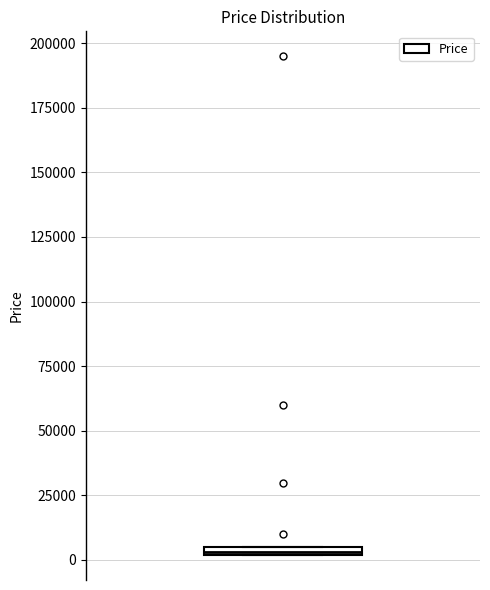

Where is the lower edge of the box on the y-axis? The values are not printed on the chart, so give them approximately, as read against the axis.

0